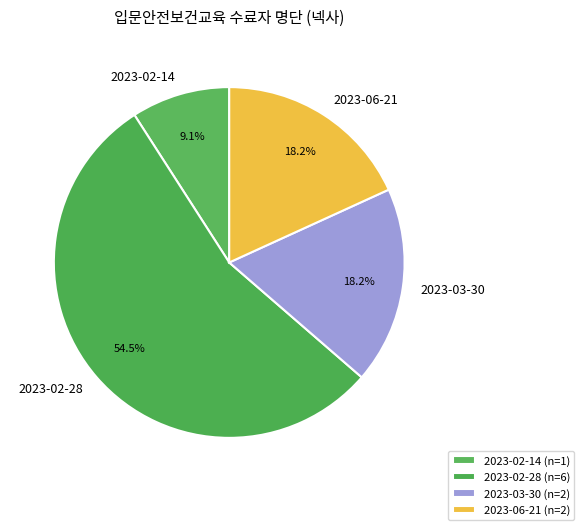

What is the ratio of the value at 2023-02-28 to the value at 2023-03-30?

3.0